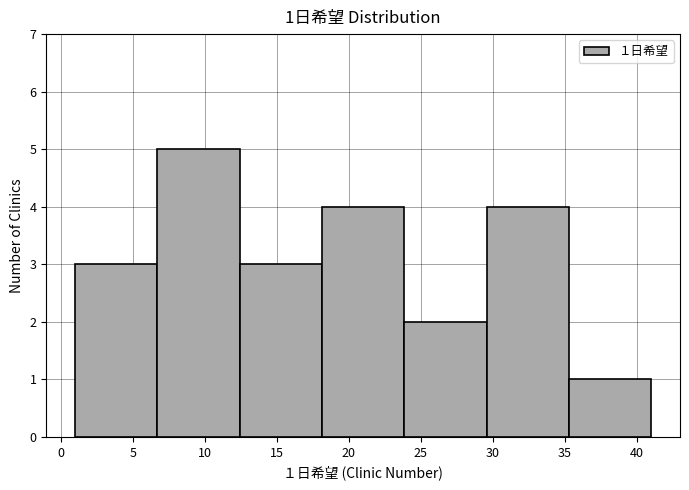

Which range on the x-axis has the tallest bar?

6.5 to 12.5